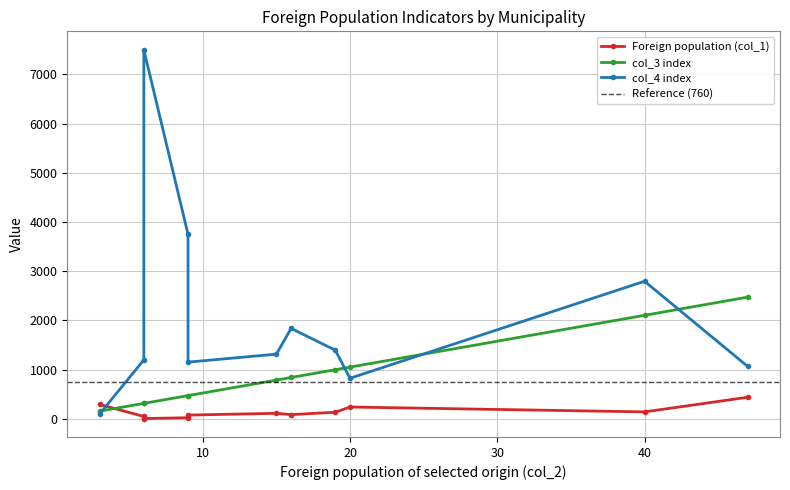

What is the sum of all Foreign population (col_1) values?

1616